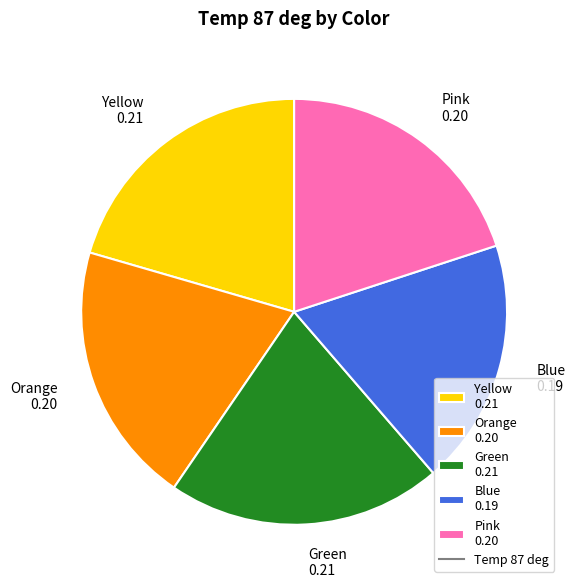

Do Orange 0.20 and Blue 0.19 together represent more than half of the pie?

No